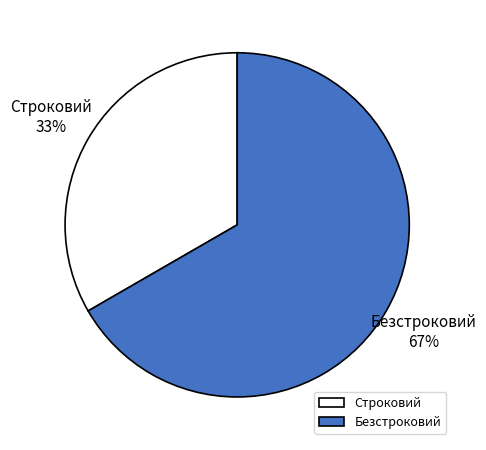

True or false: Безстроковий accounts for 74% of the total.

False